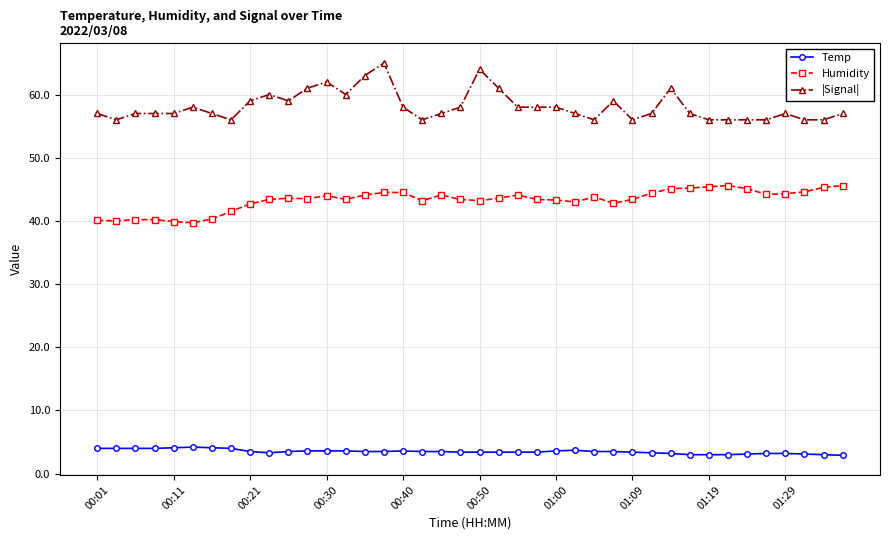

List the series in order of their overall mean, highest first.

|Signal|, Humidity, Temp